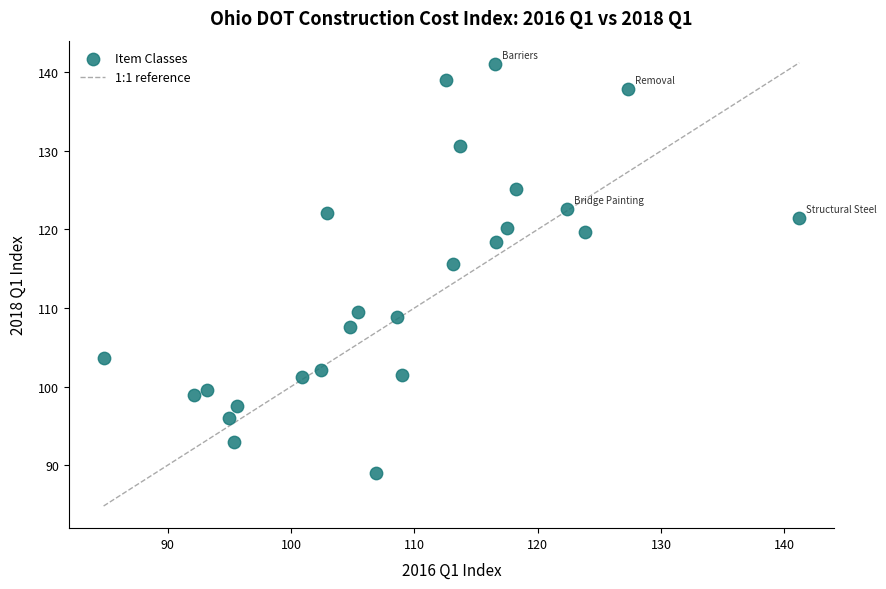

What is the range of Y values (max minus min)?

52.1